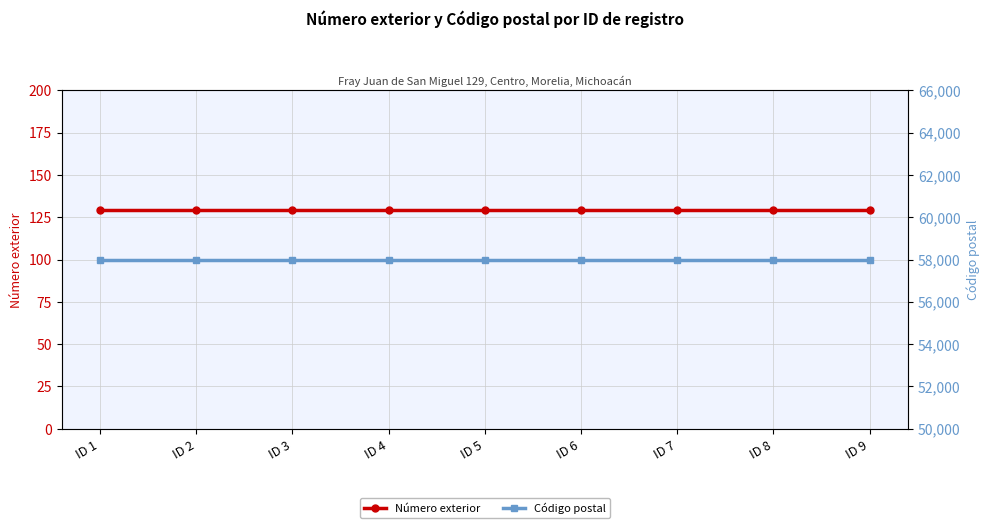

True or false: Número exterior has more than 1 interior local peaks.

False